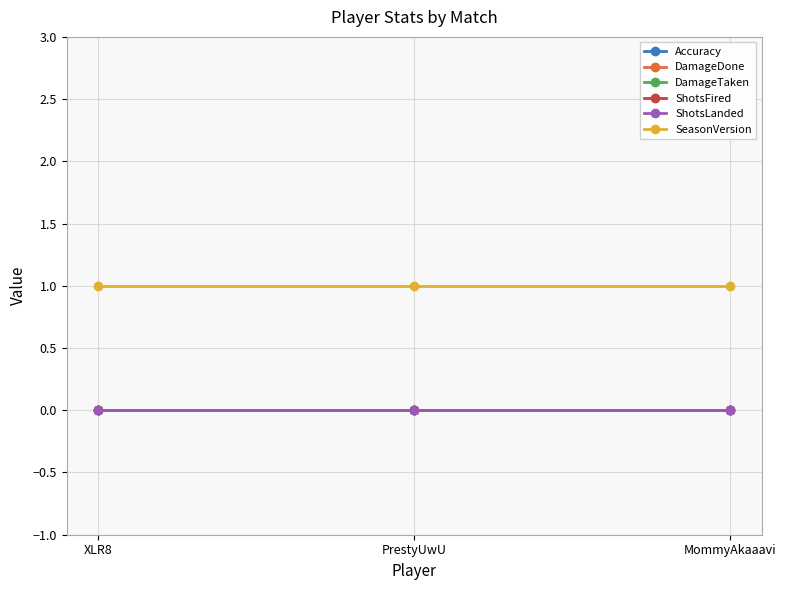

Is the value of DamageDone at MommyAkaaavi greater than the value of DamageTaken at MommyAkaaavi?

No